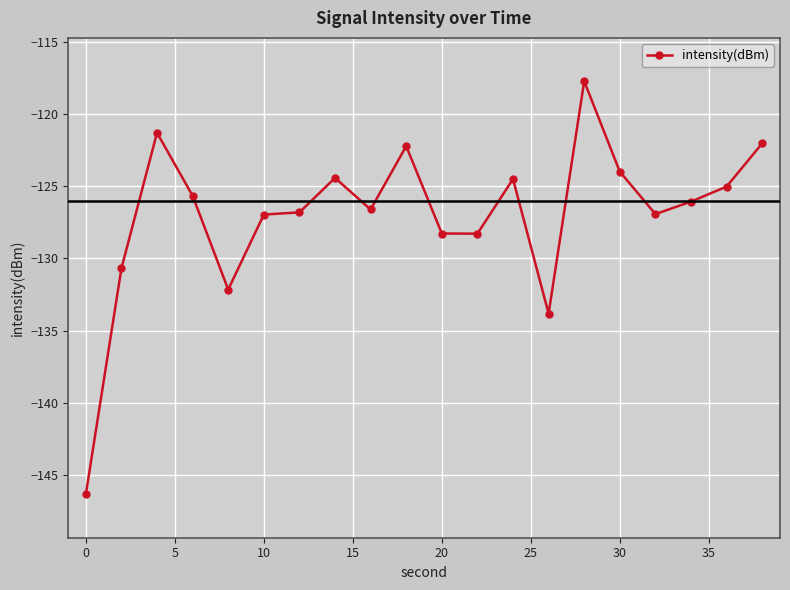

What is the value of the 15th point from the left?

-117.7